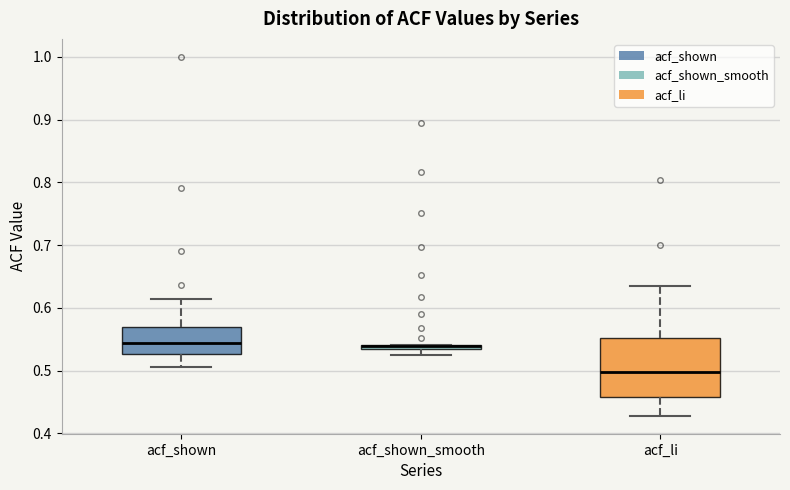

Which box is the tallest, from its lower edge to its upper edge?

acf_li